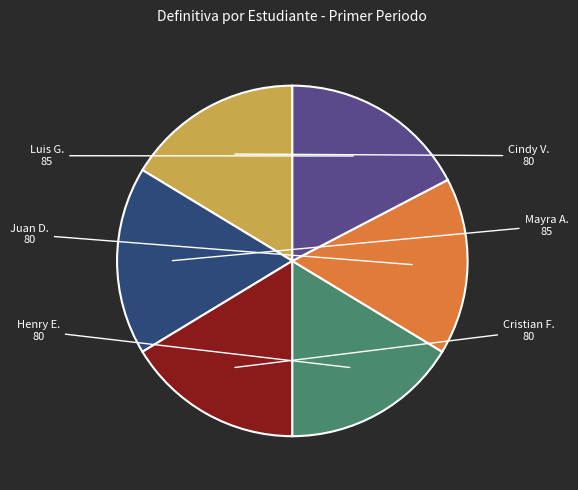

Is there any slice that represents more than half of the pie?

No